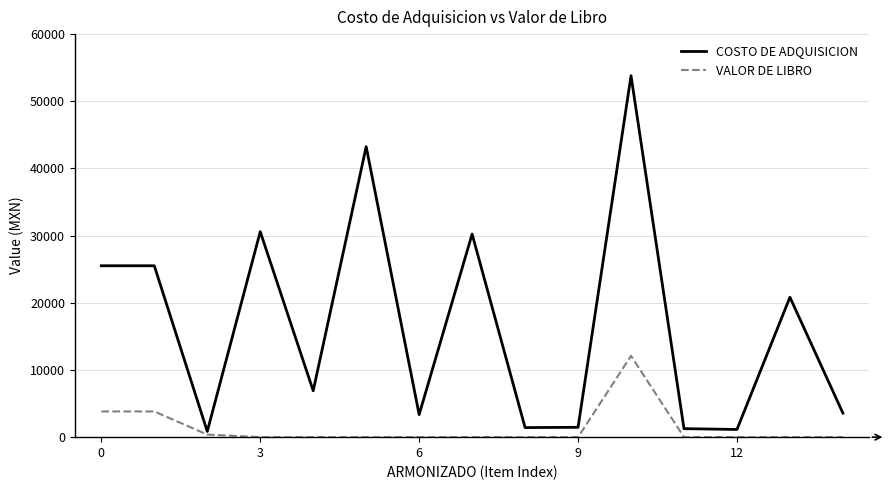

List the series in order of their peak value, lowest first.

VALOR DE LIBRO, COSTO DE ADQUISICION